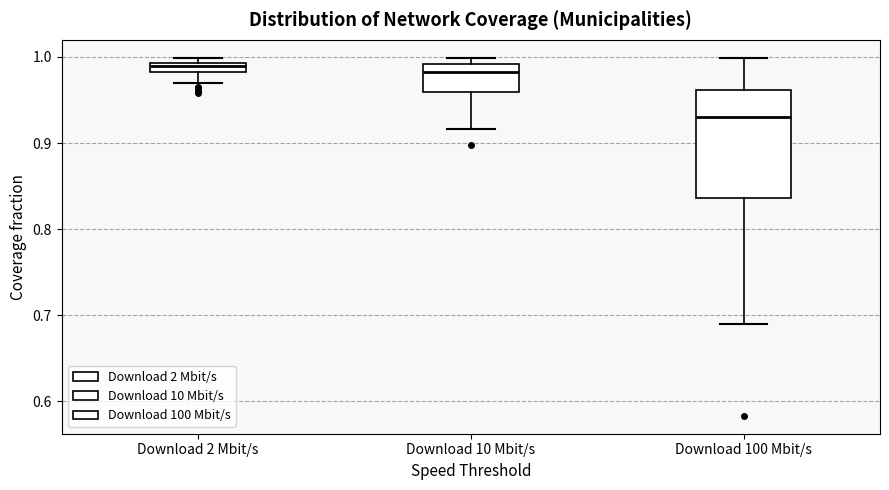

Which box's median line is the lowest?

Download 100 Mbit/s